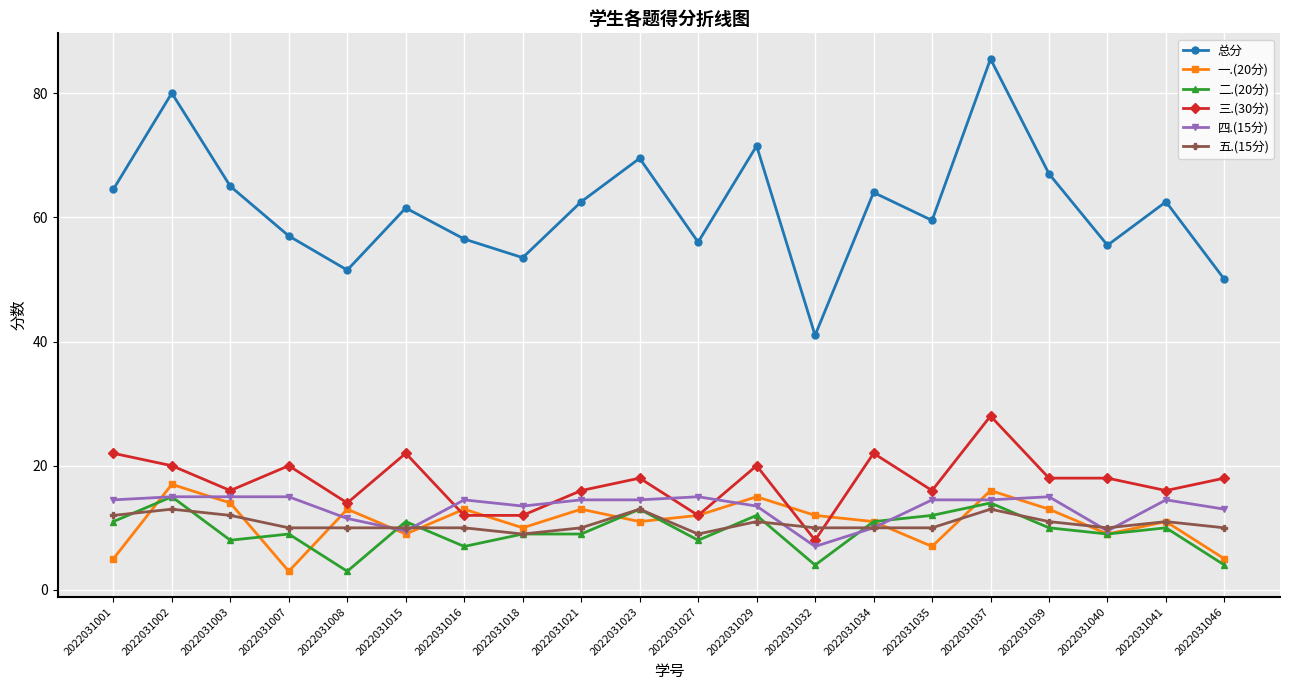

What is the total value across all series at 2022031015?

123.0